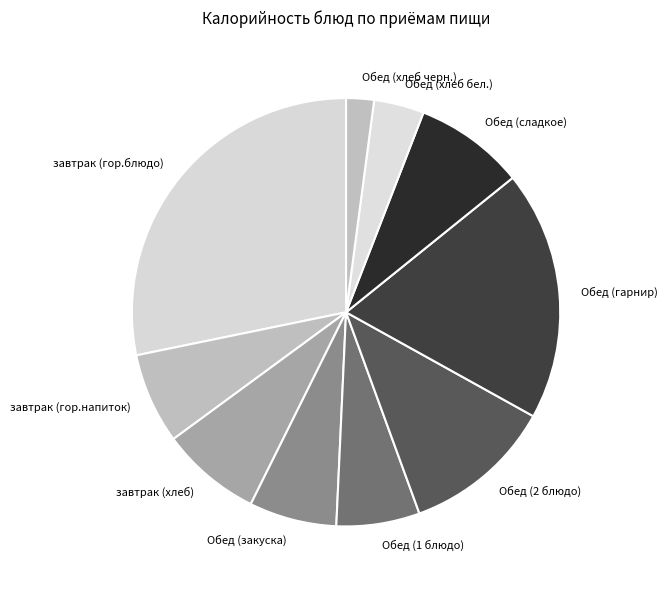

Is the sum of Обед (сладкое) and завтрак (гор.напиток) greater than half?

No